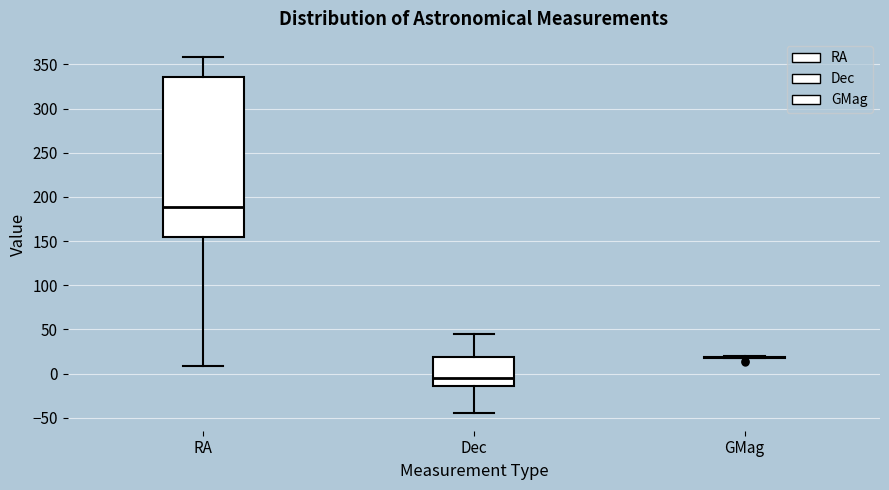

Comparing the boxes themselves (not the whiskers), which one is the tallest?

RA